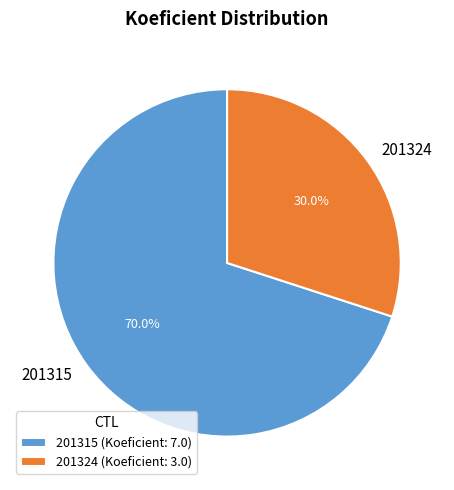

What percentage is the 201324 slice, to the nearest percent?

30%